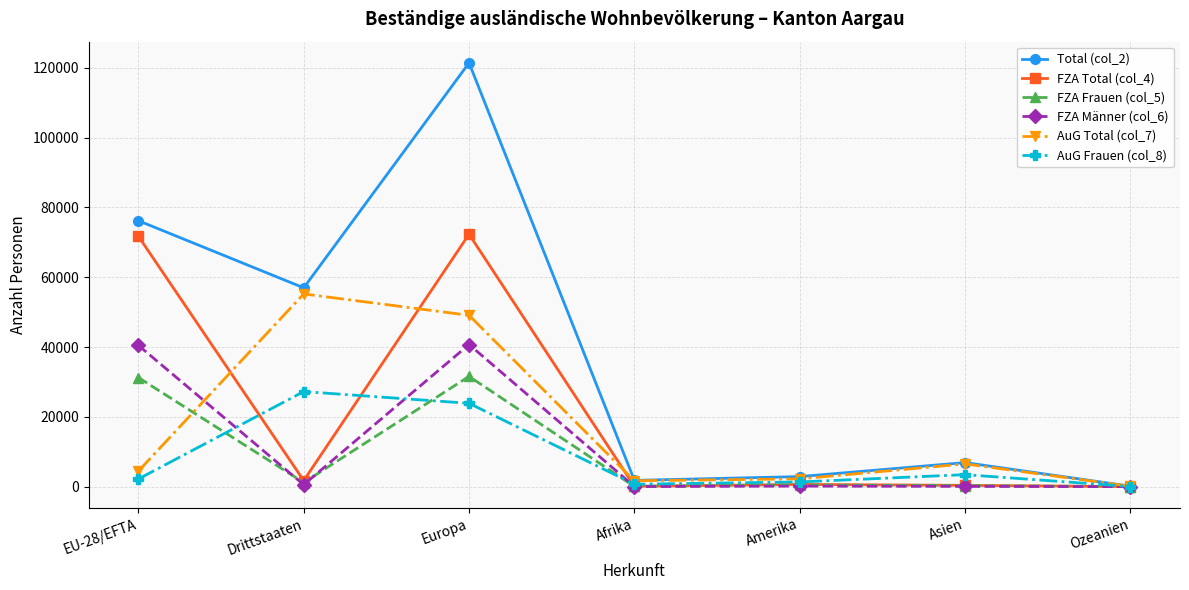

Which series changed the most between Europa and Asien?

Total (col_2)